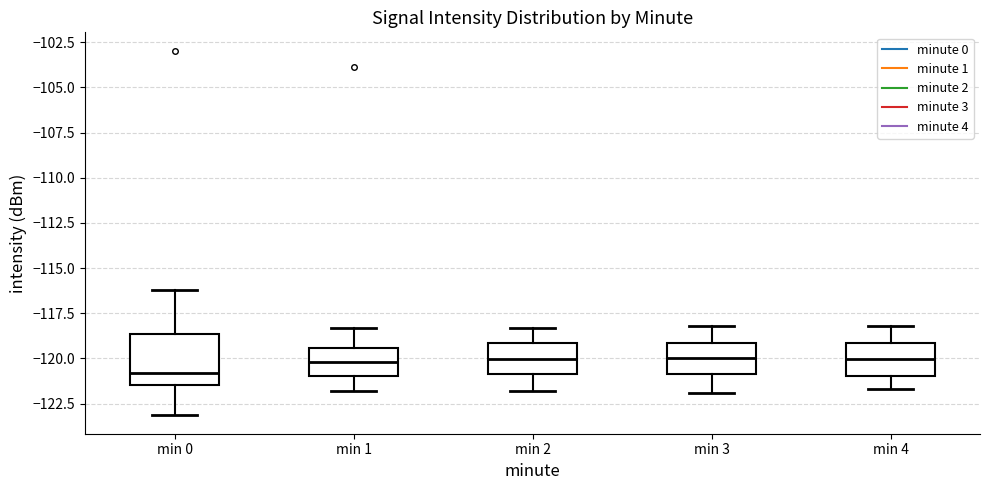

Reading left to right, read every box against the y-axis: the position of its median line, the range the box covers, and the ends of its whiskers. The values are not printed on the chart, so give them approximately, as read against the axis.

min 0: median -121.0, box -121.5 to -118.5, whiskers -123.0 to -116.0
min 1: median -120.0, box -121.0 to -119.5, whiskers -122.0 to -118.5
min 2: median -120.0, box -121.0 to -119.0, whiskers -122.0 to -118.5
min 3: median -120.0, box -121.0 to -119.0, whiskers -122.0 to -118.0
min 4: median -120.0, box -121.0 to -119.0, whiskers -121.5 to -118.0